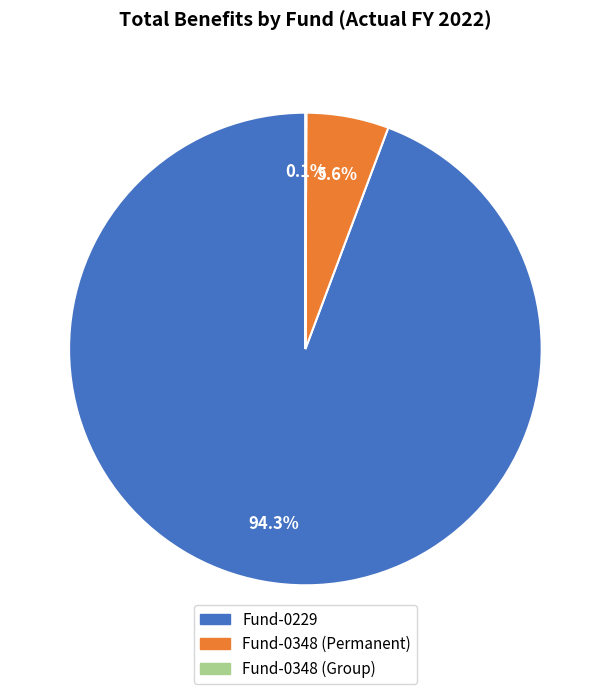

What percentage is NOT represented by Fund-0348 (Permanent)?

94.4%